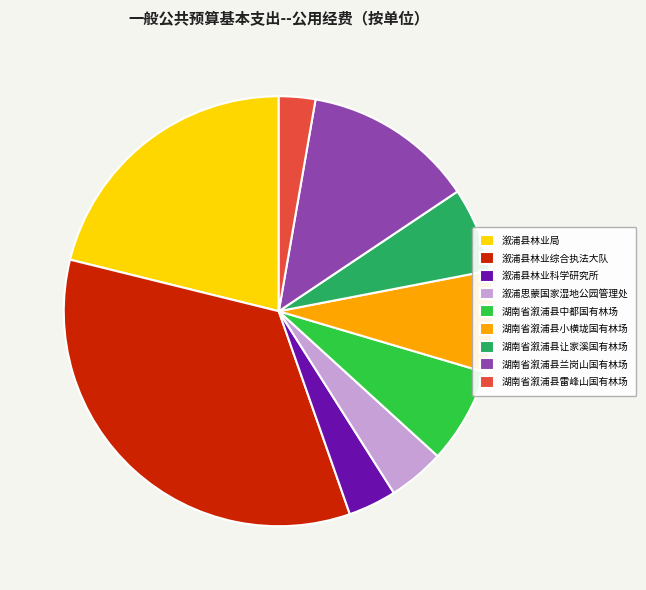

Is there any slice that represents more than half of the pie?

No